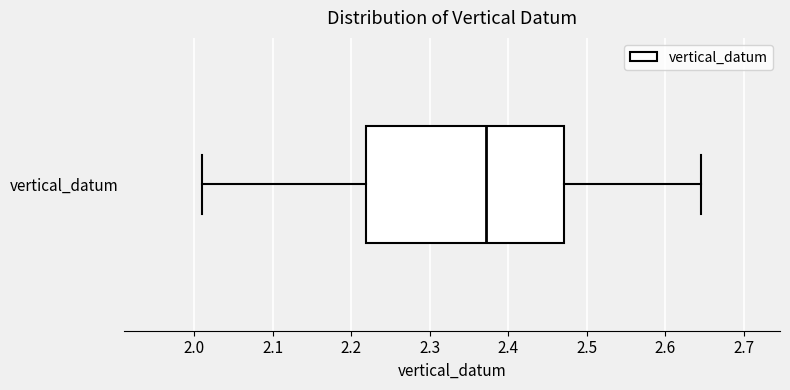

Where is the right edge of the box for vertical_datum on the x-axis? The values are not printed on the chart, so give them approximately, as read against the axis.

2.47